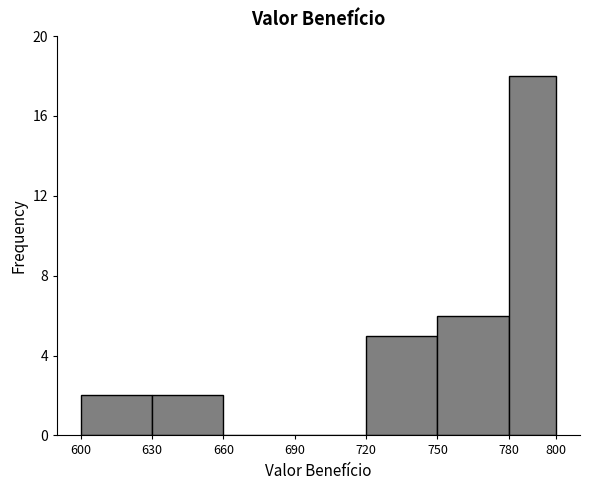

Reading left to right, transcribe this chart: for each bar, give the range it covers on the x-axis and its height. The values are not printed on the chart, so give them approximately, as read against the axis.

600 to 630: 2
630 to 660: 2
660 to 690: 0
690 to 720: 0
720 to 750: 5
750 to 780: 6
780 to 800: 18